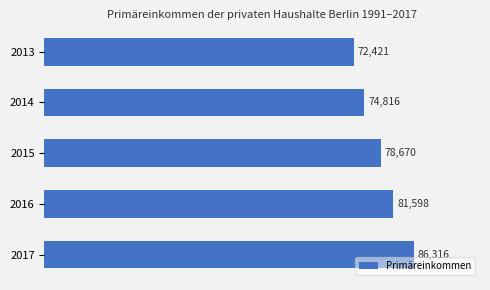

Rank the categories by value from highest to lowest.

2017, 2016, 2015, 2014, 2013